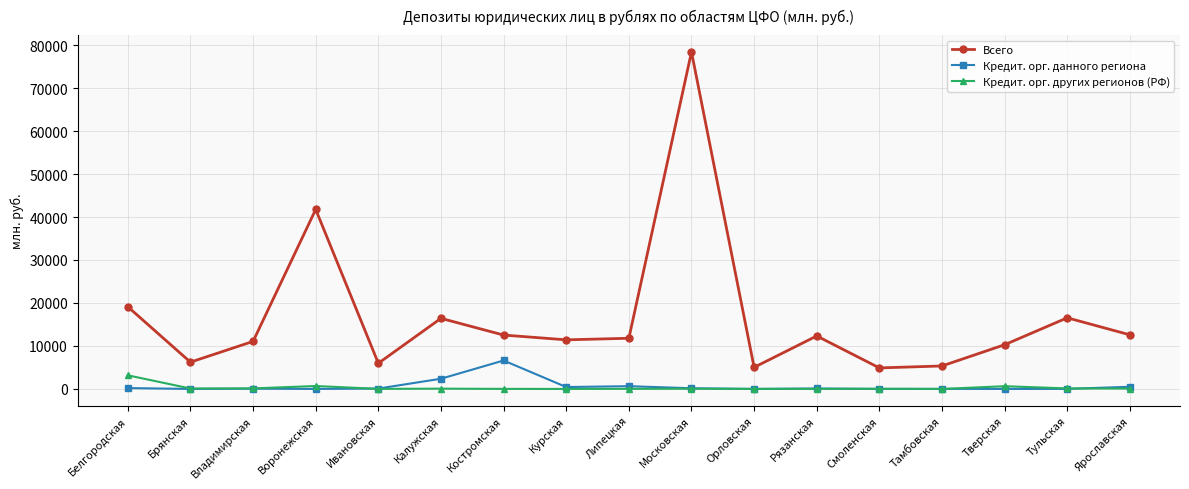

True or false: Всего and Кредит. орг. других регионов (РФ) intersect in this chart.

False